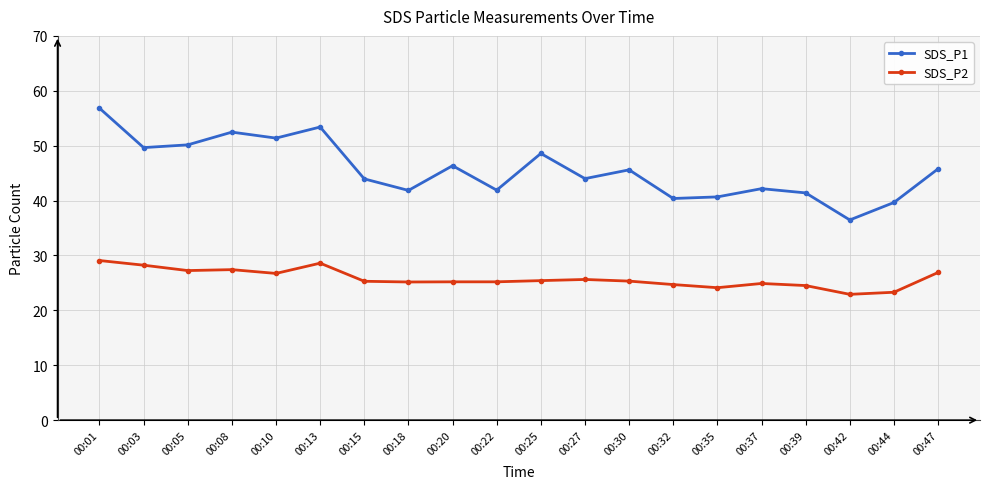

Count the number of data series in this chart.

2